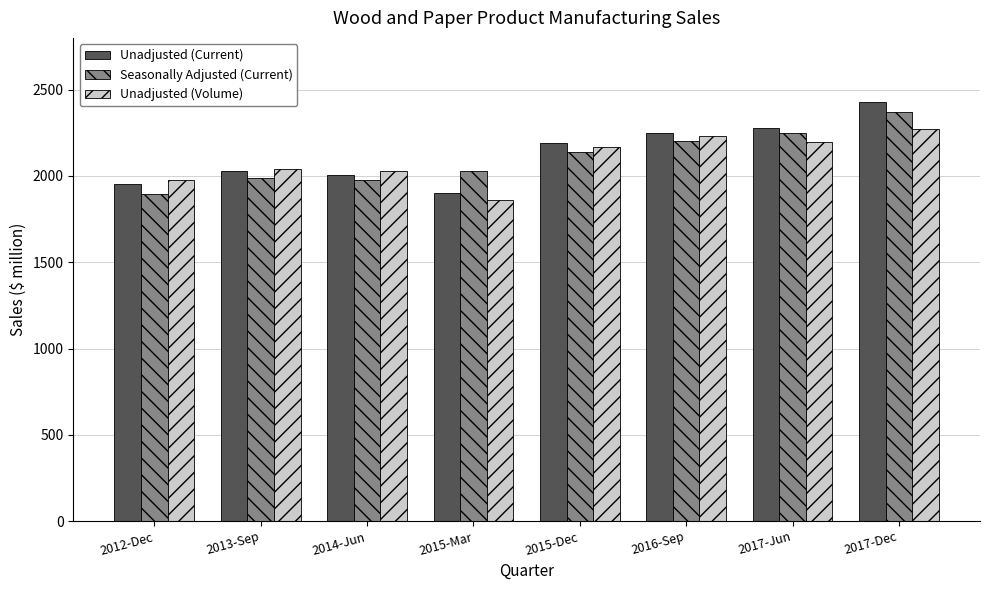

Is it true that Unadjusted (Volume) equals 784 at 2012-Dec?

False